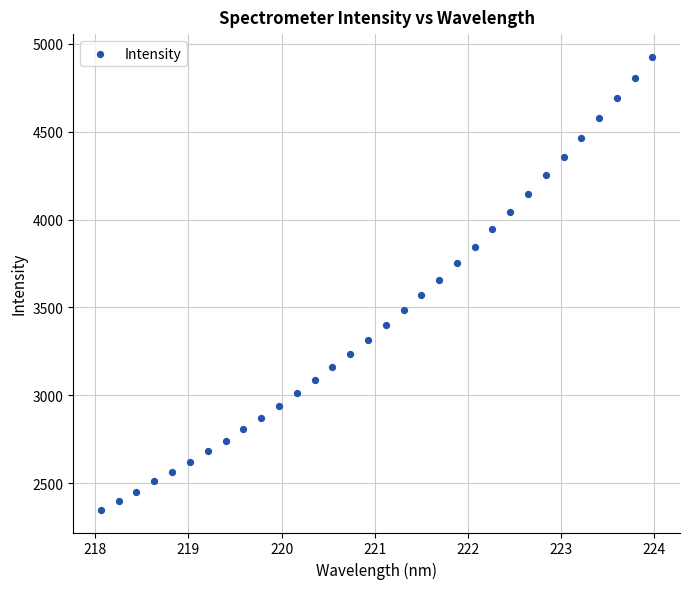

What is the range of Y values (max minus min)?

2578.4